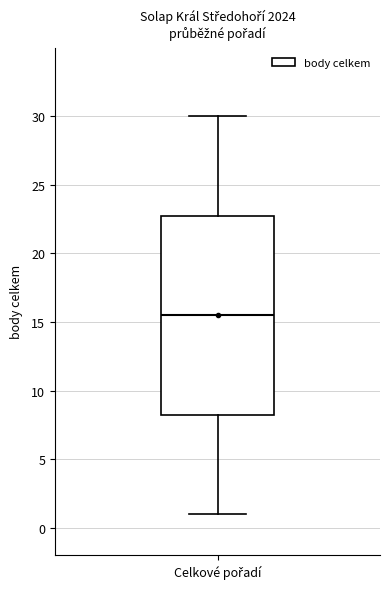

Where does the lower whisker of the box for Celkové pořadí end on the y-axis? The values are not printed on the chart, so give them approximately, as read against the axis.

1.0